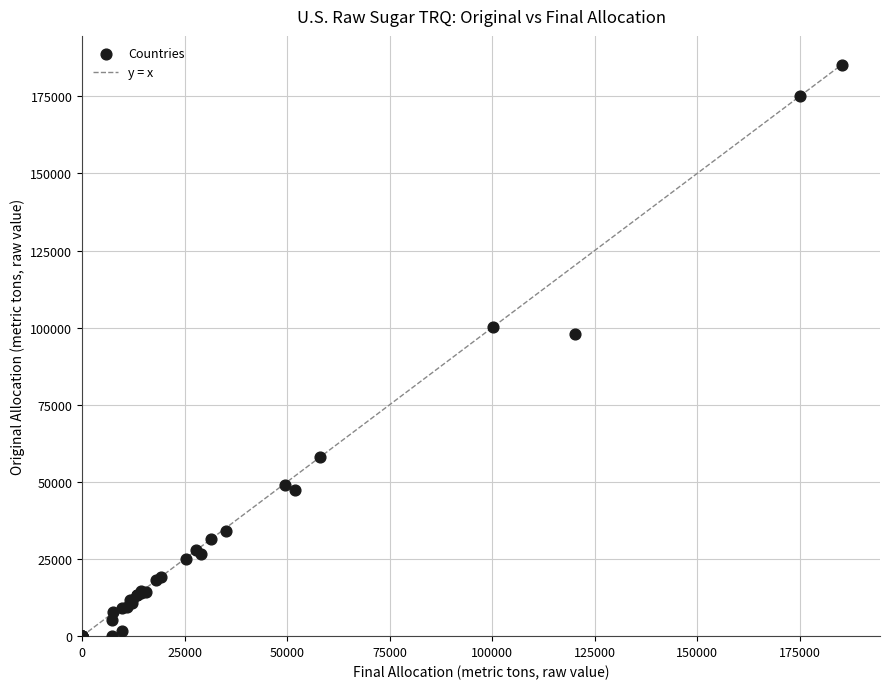

What Y value in the scatter plot is closest to 92525?

97933